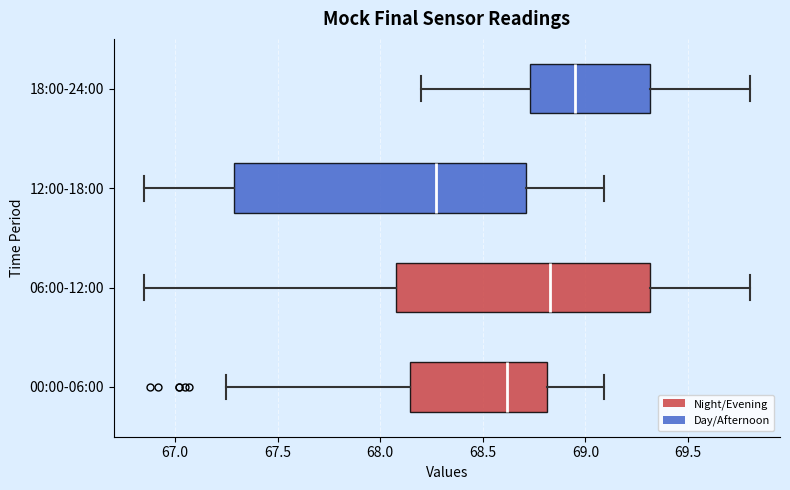

Where does the median line of the box for 18:00-24:00 sit on the x-axis? The values are not printed on the chart, so give them approximately, as read against the axis.

68.95